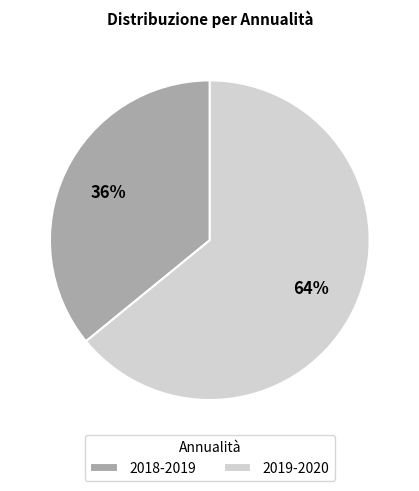

True or false: 2019-2020 accounts for 64% of the total.

True